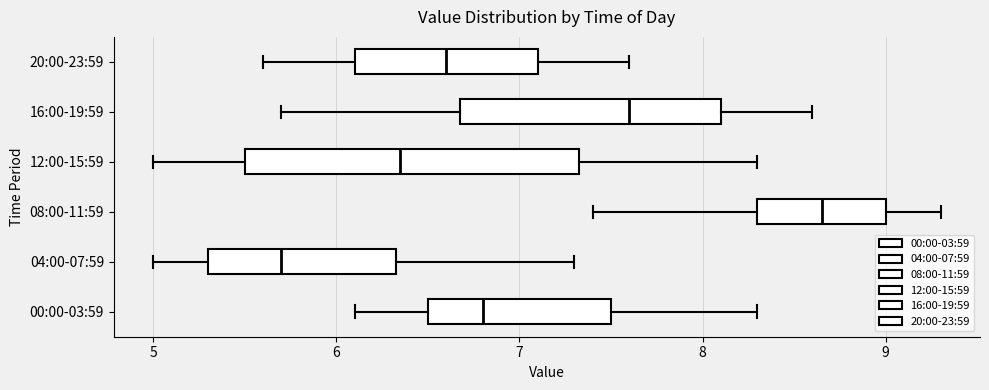

Which box is the widest, from its left edge to its right edge?

12:00-15:59